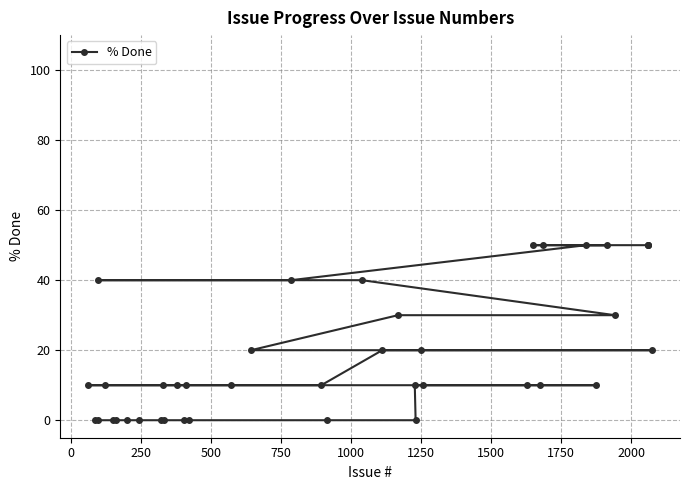

What is the difference between the maximum and minimum values?

50